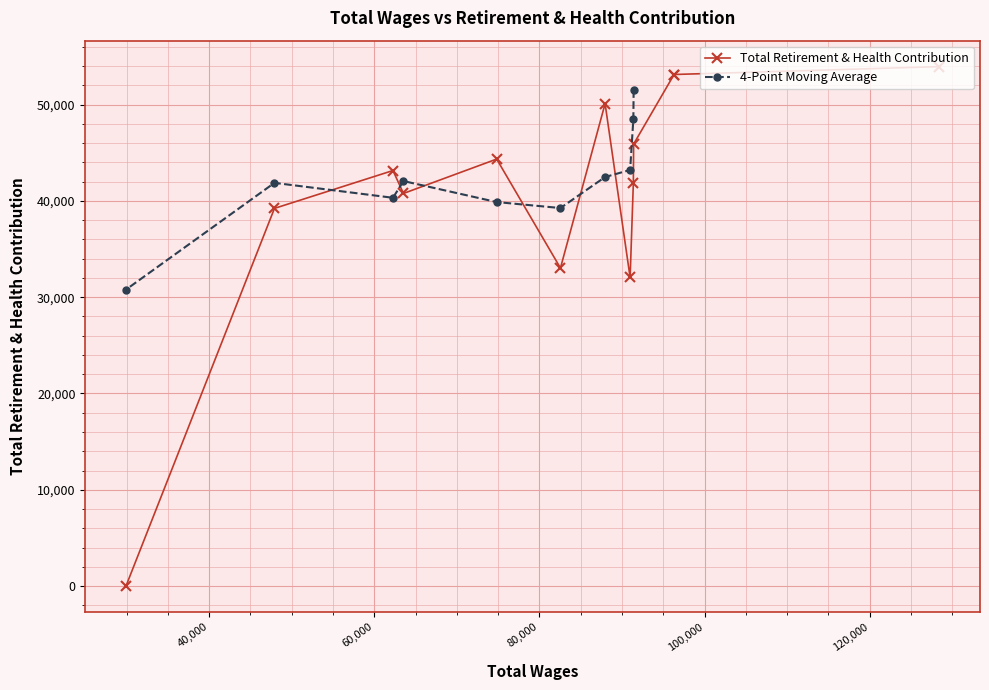

The chart shows a value of 12514 at 91410.0. True or false?

False